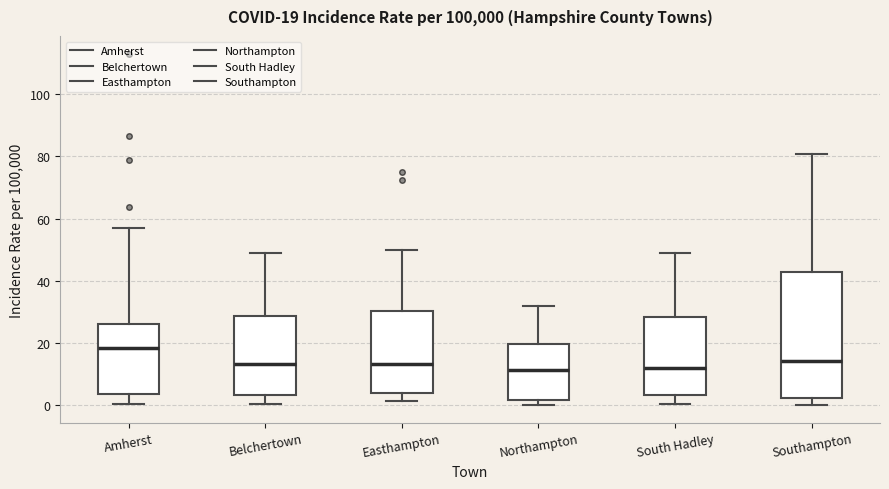

Which box is the tallest, from its lower edge to its upper edge?

Southampton